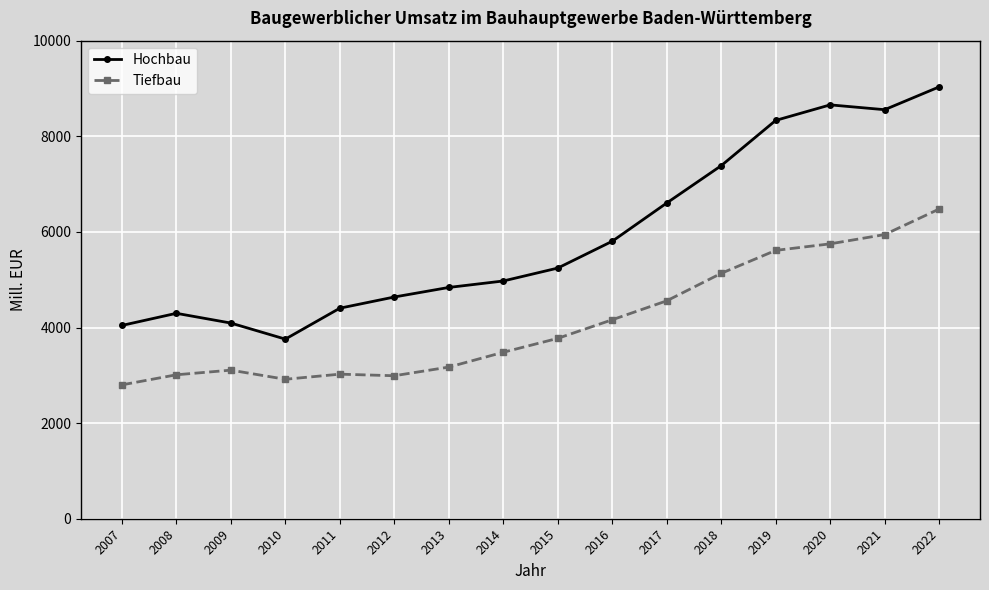

Does the chart display data point markers on the line(s)?

Yes